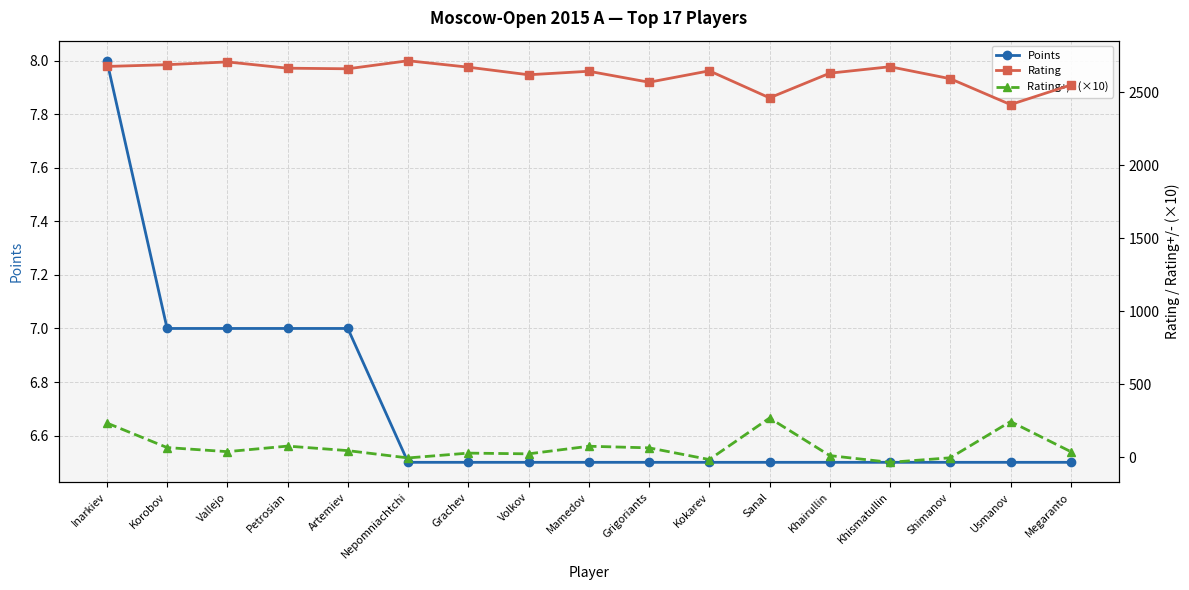

Reading right to left, transcribe all the data shown in this chart.

Points: Megaranto=6.5	Usmanov=6.5	Shimanov=6.5	Khismatullin=6.5	Khairullin=6.5	Sanal=6.5	Kokarev=6.5	Grigoriants=6.5	Mamedov=6.5	Volkov=6.5	Grachev=6.5	Nepomniachtchi=6.5	Artemiev=7.0	Petrosian=7.0	Vallejo=7.0	Korobov=7.0	Inarkiev=8.0
Rating: Megaranto=2548.0	Usmanov=2414.0	Shimanov=2591.0	Khismatullin=2673.0	Khairullin=2629.0	Sanal=2460.0	Kokarev=2645.0	Grigoriants=2567.0	Mamedov=2642.0	Volkov=2618.0	Grachev=2670.0	Nepomniachtchi=2714.0	Artemiev=2659.0	Petrosian=2663.0	Vallejo=2706.0	Korobov=2687.0	Inarkiev=2675.0
Rating+/- (×10): Megaranto=39.0	Usmanov=245.0	Shimanov=-3.0	Khismatullin=-34.0	Khairullin=12.0	Sanal=269.0	Kokarev=-15.0	Grigoriants=65.0	Mamedov=76.0	Volkov=24.0	Grachev=29.0	Nepomniachtchi=-4.0	Artemiev=46.0	Petrosian=77.0	Vallejo=39.0	Korobov=67.0	Inarkiev=235.0